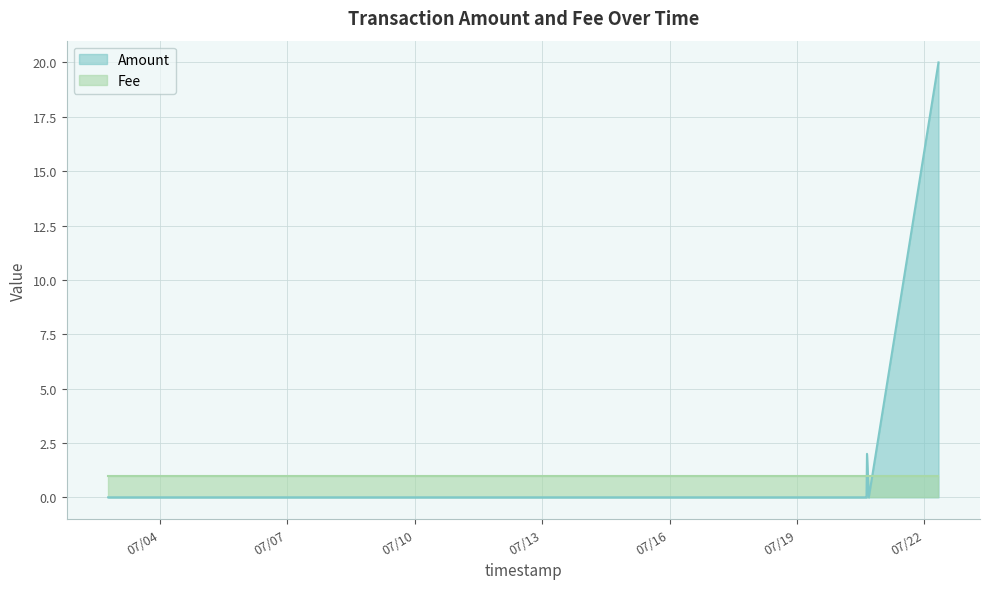

Rank the series by their maximum value, from highest to lowest.

Amount, Fee